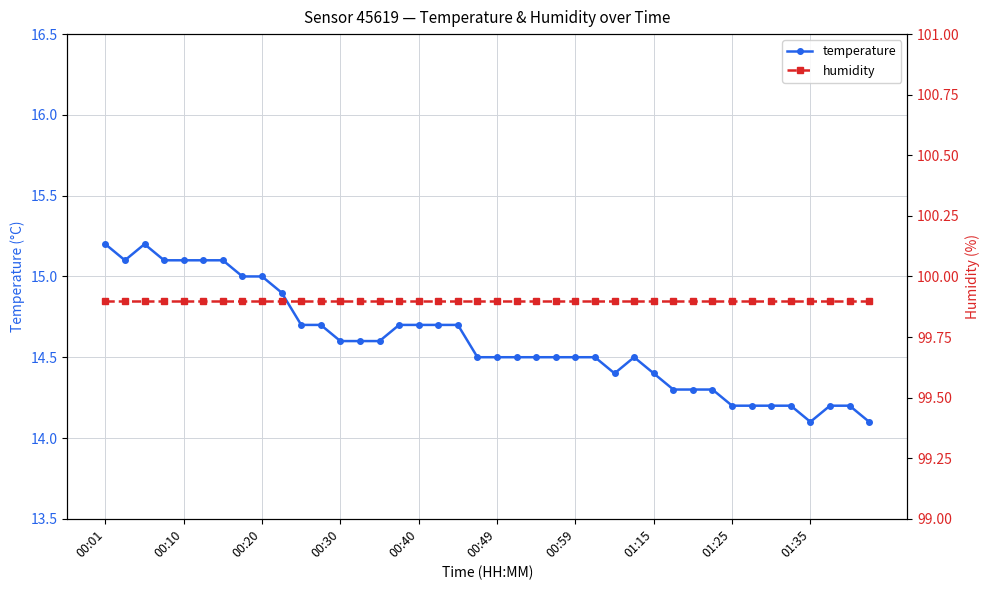

Which series has the largest total across all categories?

humidity